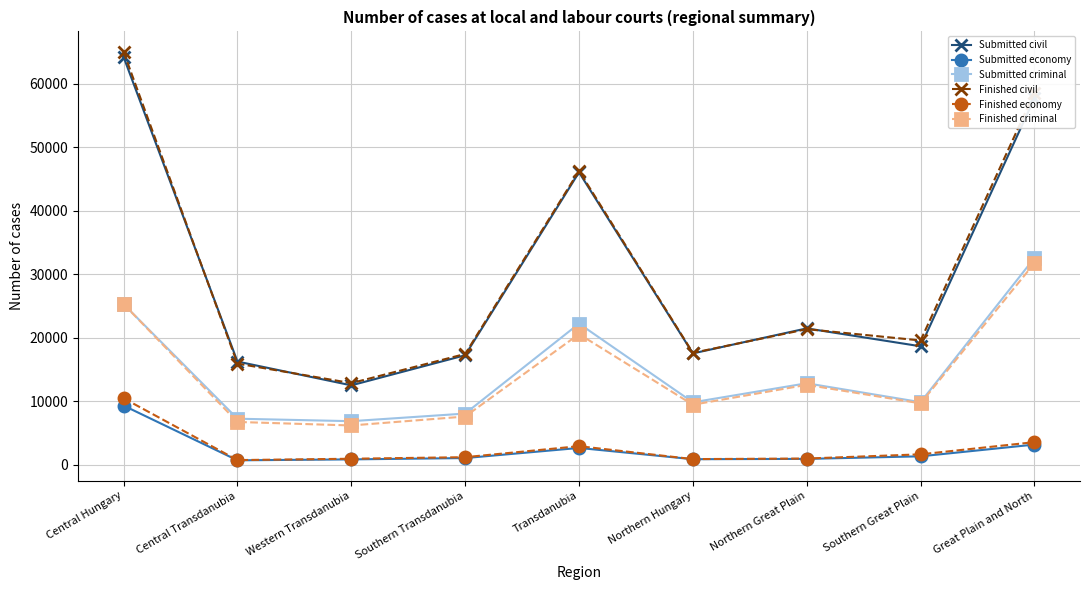

The value of Submitted criminal at Southern Transdanubia is 10845. True or false?

False